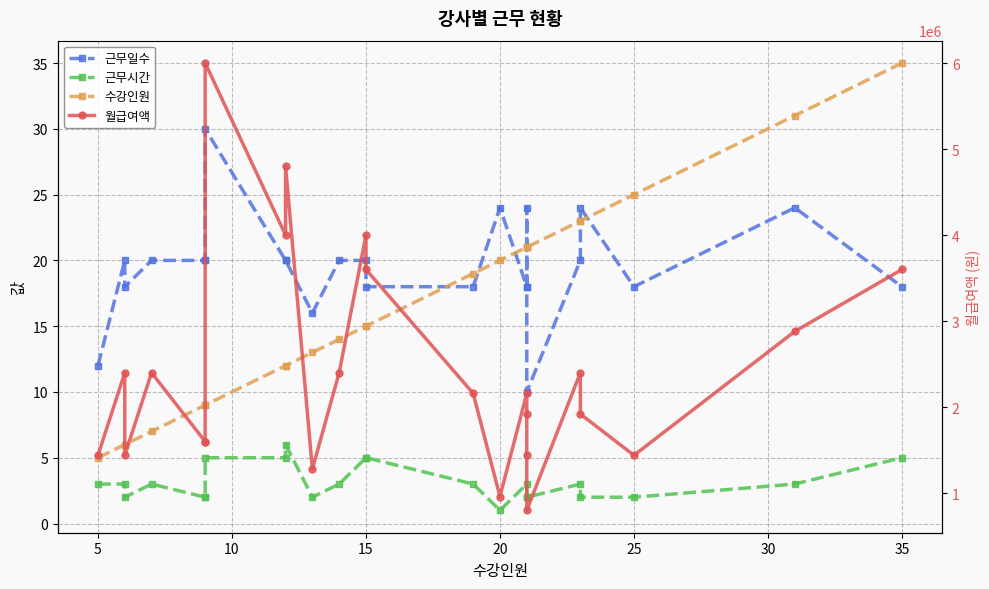

Which series has the widest spread of values?

월급여액